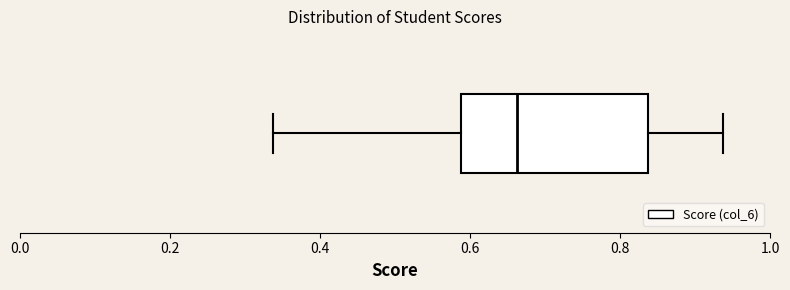

Transcribe this box plot: give where the median line is, the range the box spans, and where the two whiskers end, as read against the x-axis. The values are not printed on the chart, so give them approximately, as read against the axis.

median 0.66, box 0.58 to 0.84, whiskers 0.34 to 0.94